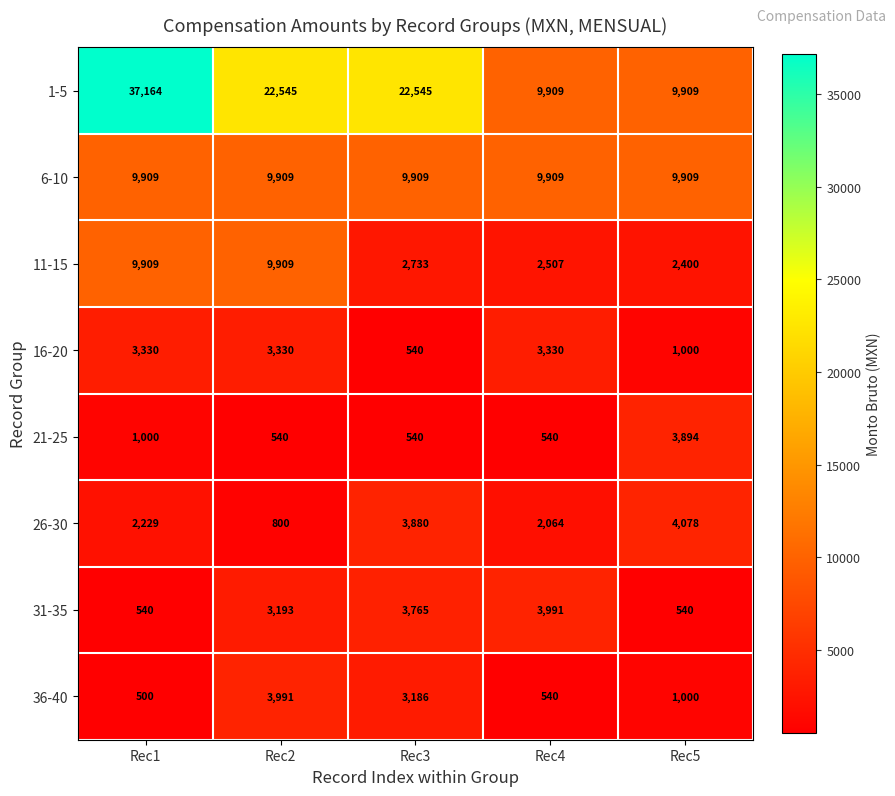

What is the total value across all series at Rec5?

32730